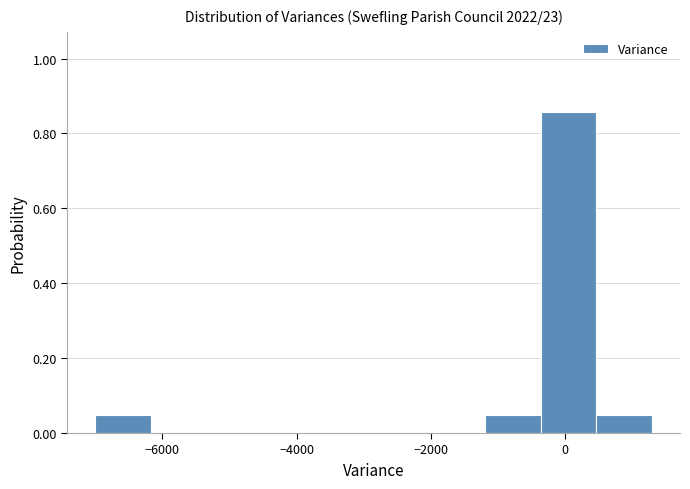

Reading left to right, list every bar in this chart as the range it spans on the x-axis followed by its height. Neither the bar edges nor the heights are printed on the chart, so give them approximately, as read against the axes.

-7000 to -6200: 0.04
-6200 to -5400: 0
-5400 to -4600: 0
-4600 to -3600: 0
-3600 to -2800: 0
-2800 to -2000: 0
-2000 to -1200: 0
-1200 to -400: 0.04
-400 to 400: 0.86
400 to 1200: 0.04